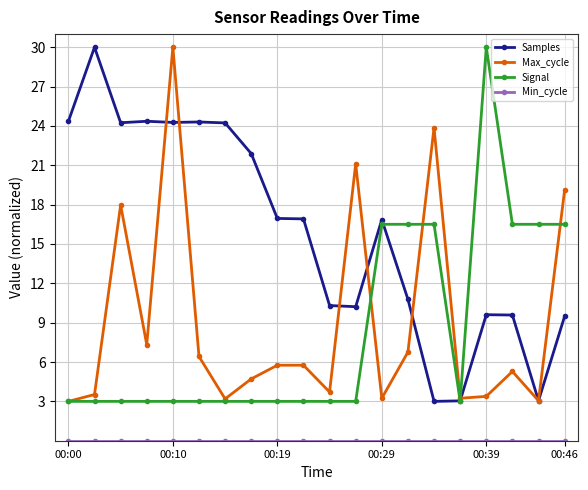

What is the value of the Signal point at the 12th from the left?

3.0